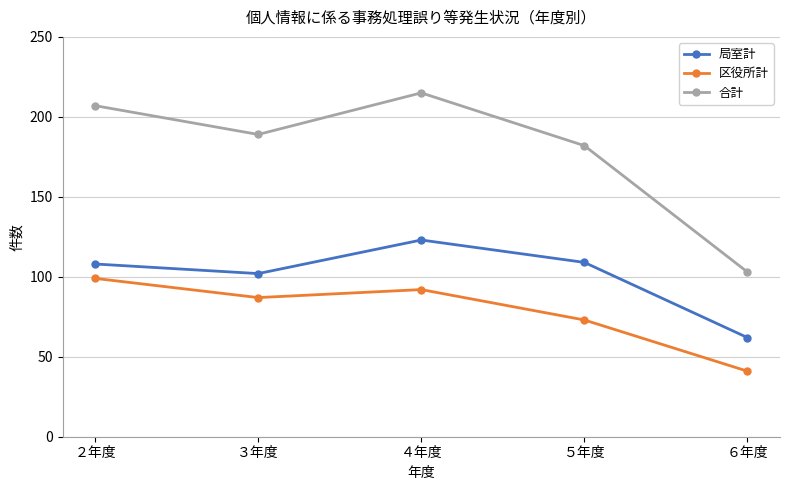

How many lines are shown in the chart?

3